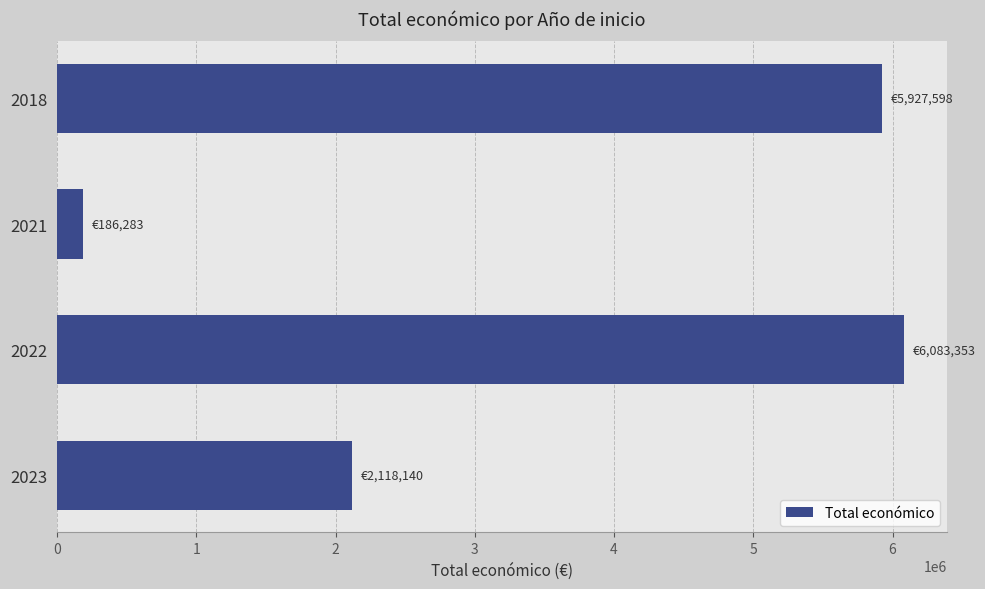

What is the sum of all values?

14315374